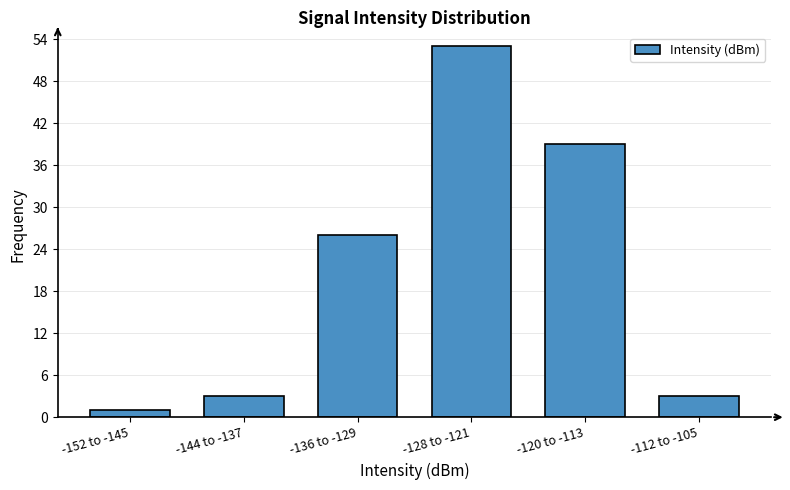

Reading left to right, what are all the values shown in this chart?

1	3	26	53	39	3